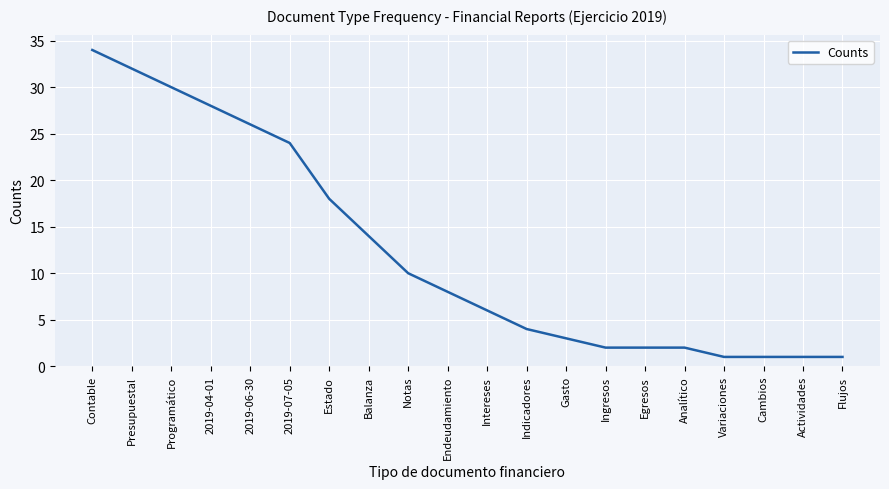

Approximately how many times larger is the value at 2019-06-30 compared to Analítico?

13.0